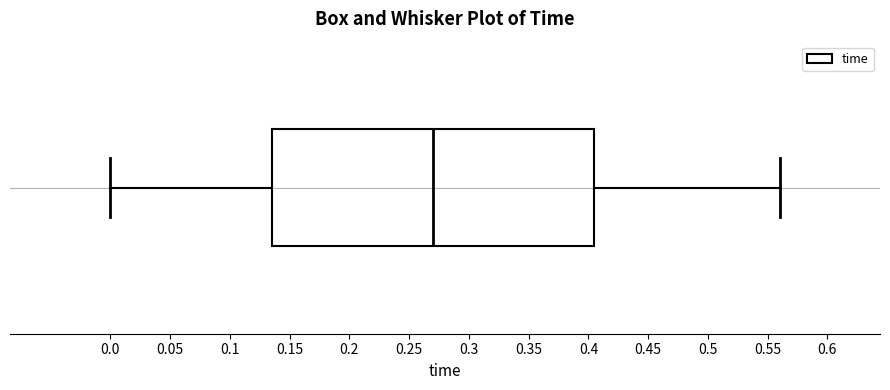

Transcribe this box plot: give where the median line is, the range the box spans, and where the two whiskers end, as read against the x-axis. The values are not printed on the chart, so give them approximately, as read against the axis.

median 0.270, box 0.135 to 0.405, whiskers 0.000 to 0.560